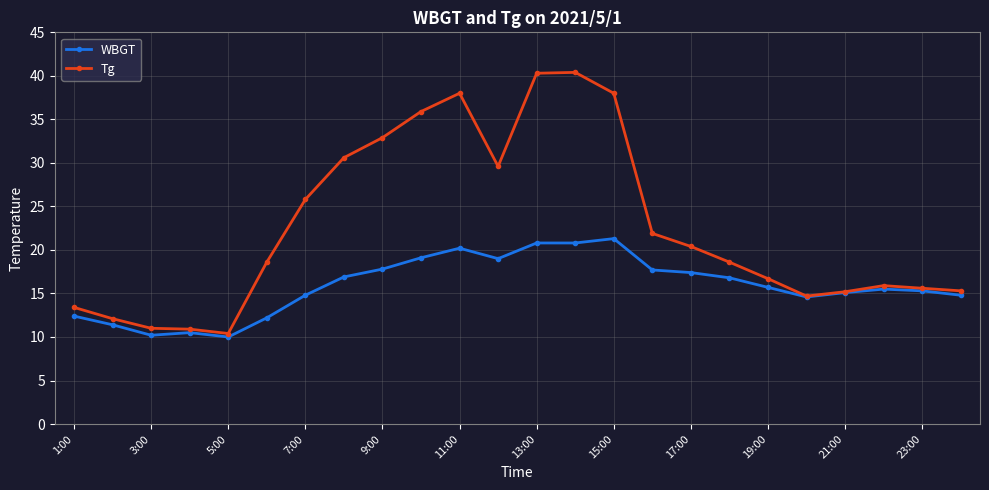

List the series in order of their overall mean, highest first.

Tg, WBGT